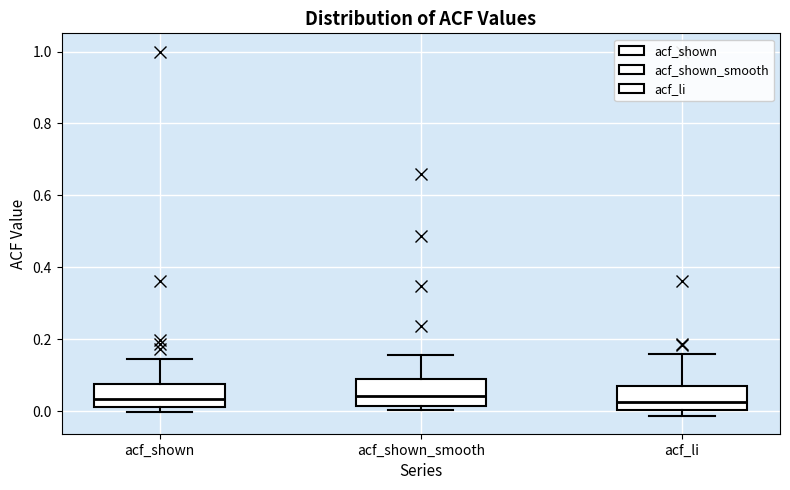

Reading left to right, read every box against the y-axis: the position of its median line, the range the box covers, and the ends of its whiskers. The values are not printed on the chart, so give them approximately, as read against the axis.

acf_shown: median 0.04, box 0.02 to 0.08, whiskers 0.00 to 0.14
acf_shown_smooth: median 0.04, box 0.02 to 0.10, whiskers 0.00 to 0.16
acf_li: median 0.02, box 0.00 to 0.08, whiskers -0.02 to 0.16